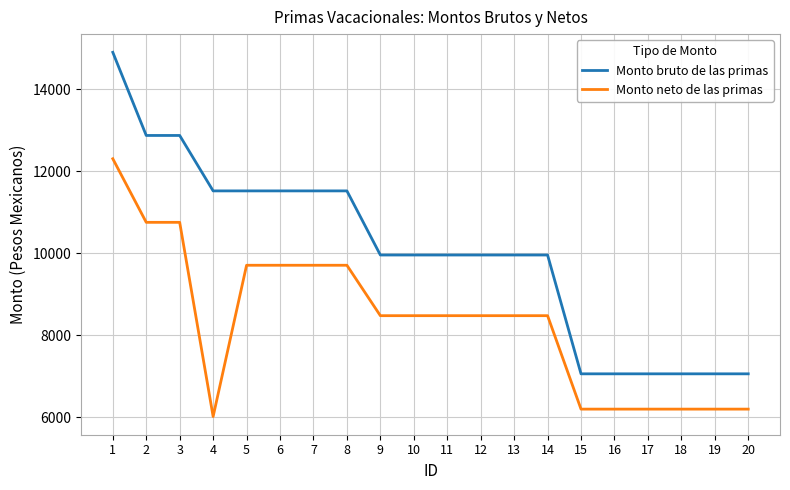

List the series in order of their overall mean, lowest first.

Monto neto de las primas, Monto bruto de las primas